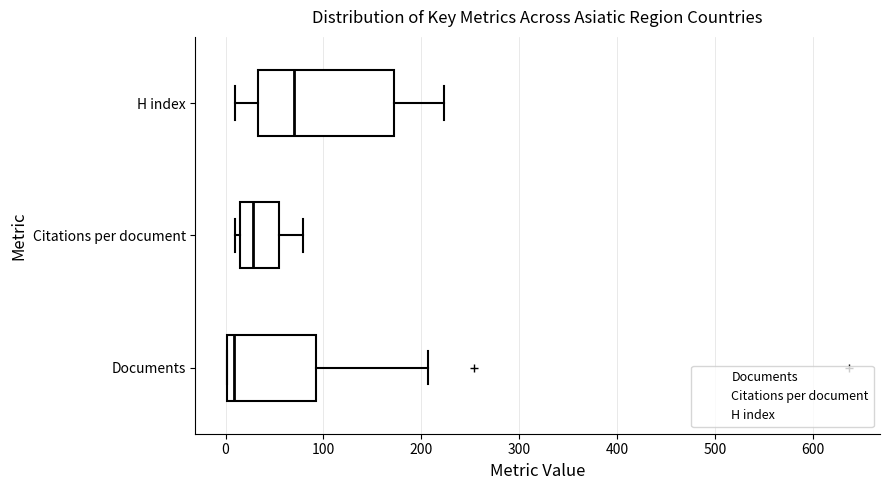

Which box is the widest, from its left edge to its right edge?

H index